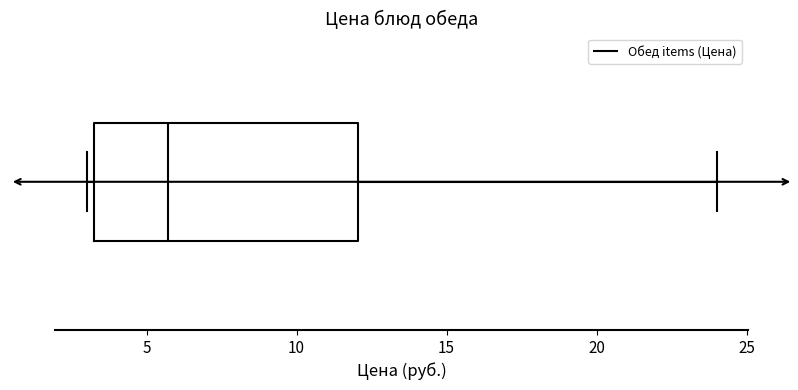

Transcribe this box plot: give where the median line is, the range the box spans, and where the two whiskers end, as read against the x-axis. The values are not printed on the chart, so give them approximately, as read against the axis.

median 5.5, box 3.5 to 12.0, whiskers 3.0 to 24.0